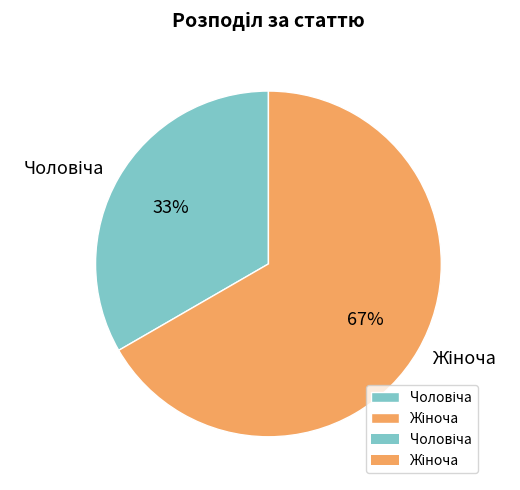

Does any single category account for the majority?

Yes